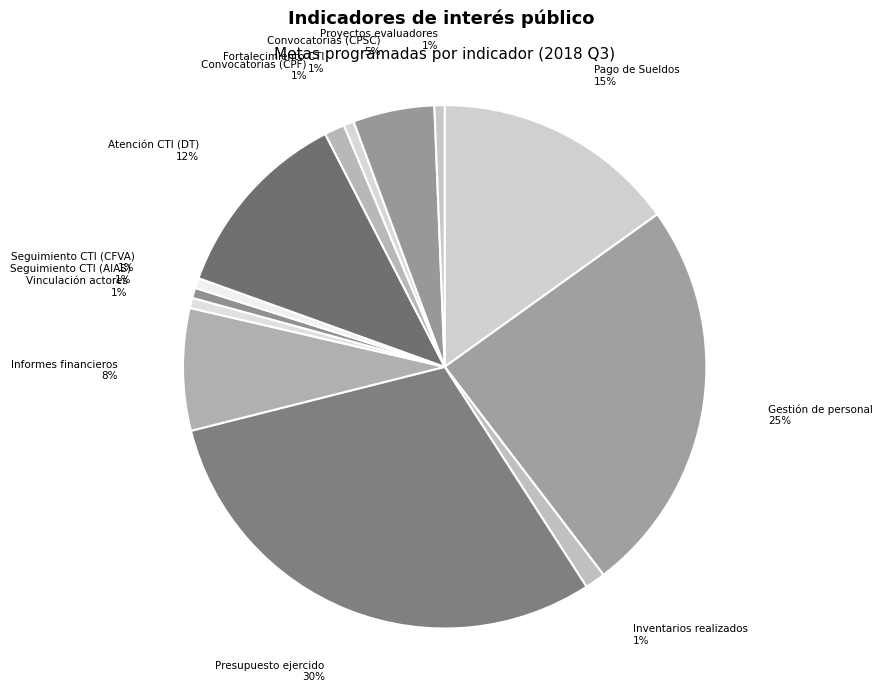

What percentage is the Pago de Sueldos slice, to the nearest percent?

15%